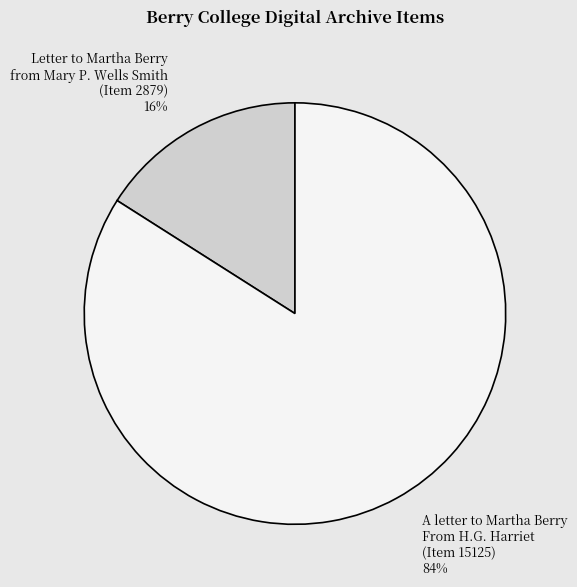

Between A letter to Martha Berry From H.G. Harriet (Item 15125) and Letter to Martha Berry from Mary P. Wells Smith (Item 2879), which is larger?

A letter to Martha Berry From H.G. Harriet (Item 15125)